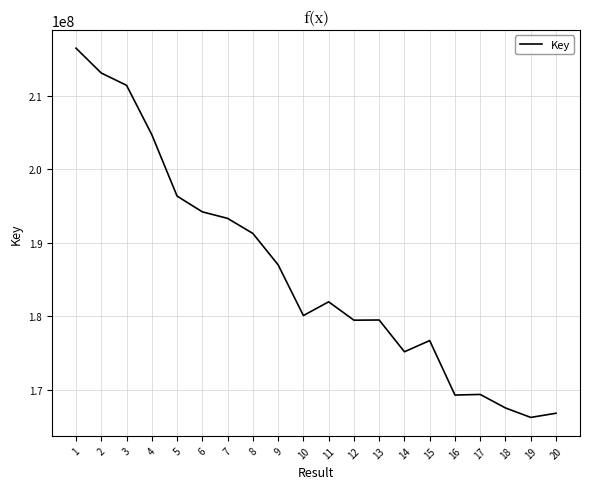

What is the sum of all values?

3720186489